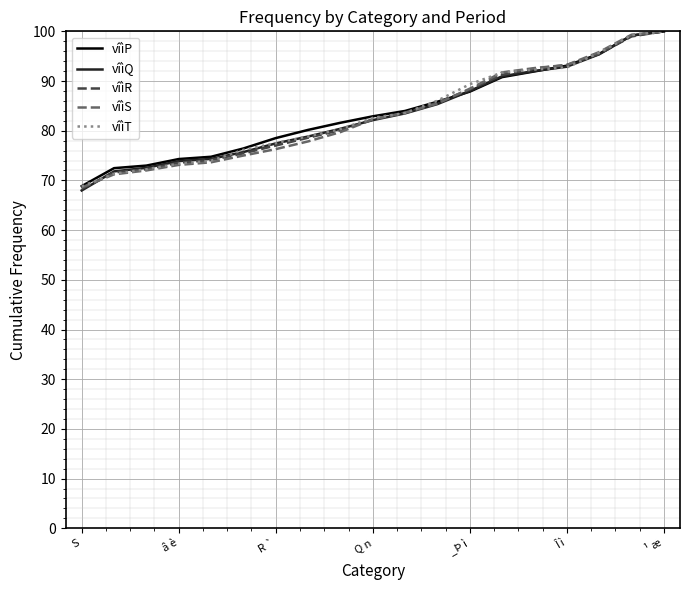

What is the lowest value of the vîìP series?

68.8